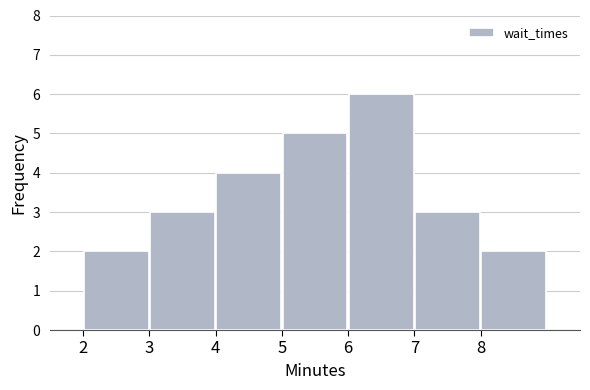

Reading left to right, list every bar in this chart as the range it spans on the x-axis followed by its height. The values are not printed on the chart, so give them approximately, as read against the axis.

2 to 3: 2
3 to 4: 3
4 to 5: 4
5 to 6: 5
6 to 7: 6
7 to 8: 3
8 to 9: 2